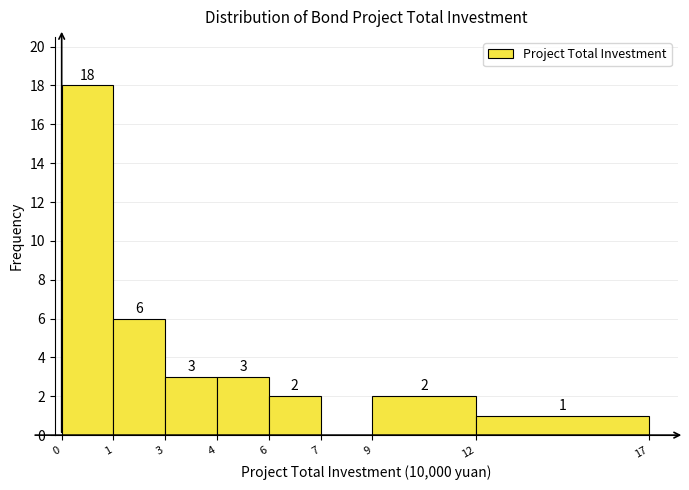

Reading left to right, transcribe all the data shown in this chart.

0=18	1=6	3=3	4=3	6=2	7=0	9=2	12=1